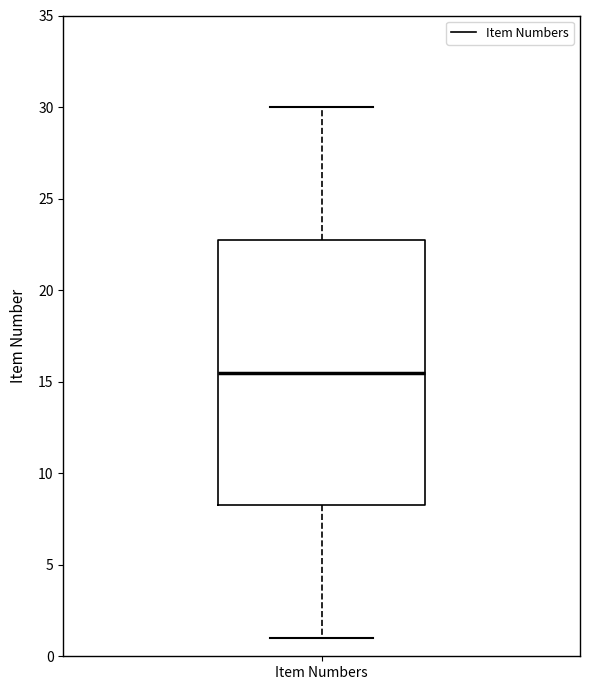

Transcribe this box plot: give where the median line is, the range the box spans, and where the two whiskers end, as read against the y-axis. The values are not printed on the chart, so give them approximately, as read against the axis.

median 15.5, box 8.5 to 23.0, whiskers 1.0 to 30.0